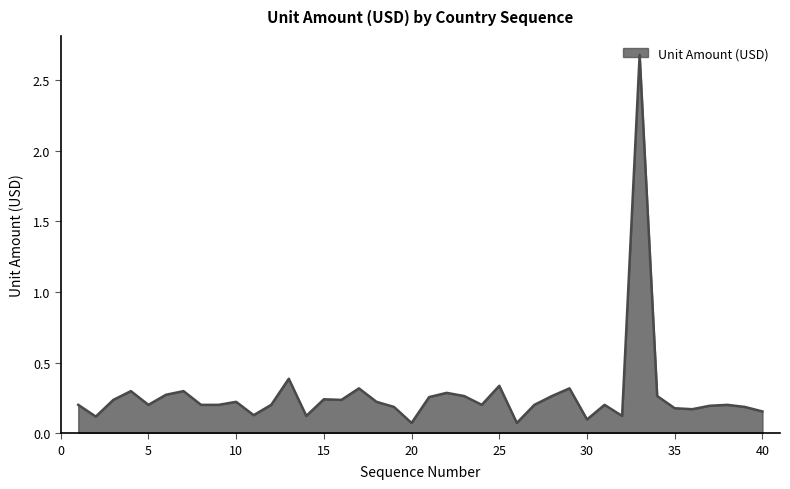

What is the maximum value shown in the chart?

2.7